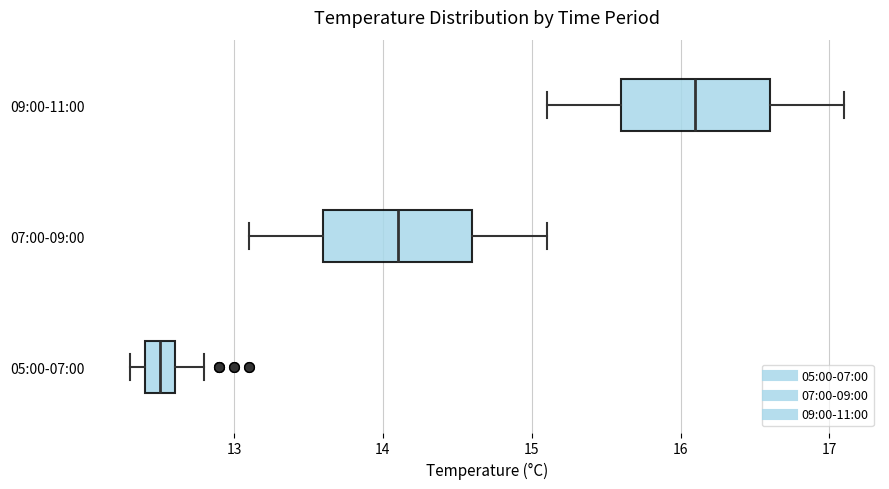

Reading bottom to top, read every box against the x-axis: the position of its median line, the range the box covers, and the ends of its whiskers. The values are not printed on the chart, so give them approximately, as read against the axis.

05:00-07:00: median 12.5, box 12.4 to 12.6, whiskers 12.3 to 12.8
07:00-09:00: median 14.1, box 13.6 to 14.6, whiskers 13.1 to 15.1
09:00-11:00: median 16.1, box 15.6 to 16.6, whiskers 15.1 to 17.1